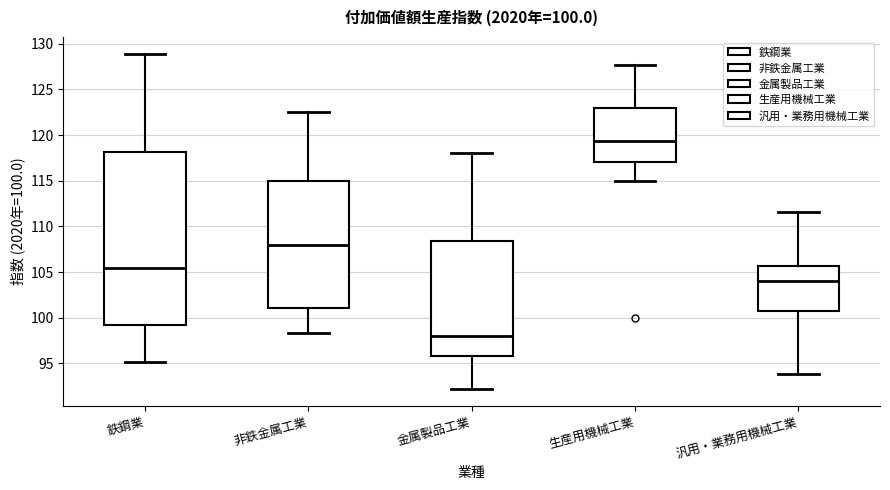

Which box is the tallest, from its lower edge to its upper edge?

鉄鋼業